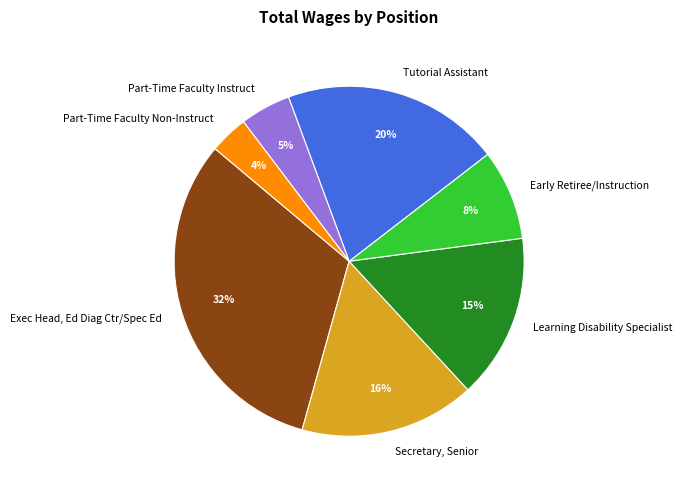

The Exec Head, Ed Diag Ctr/Spec Ed slice represents 32% of the pie. True or false?

True